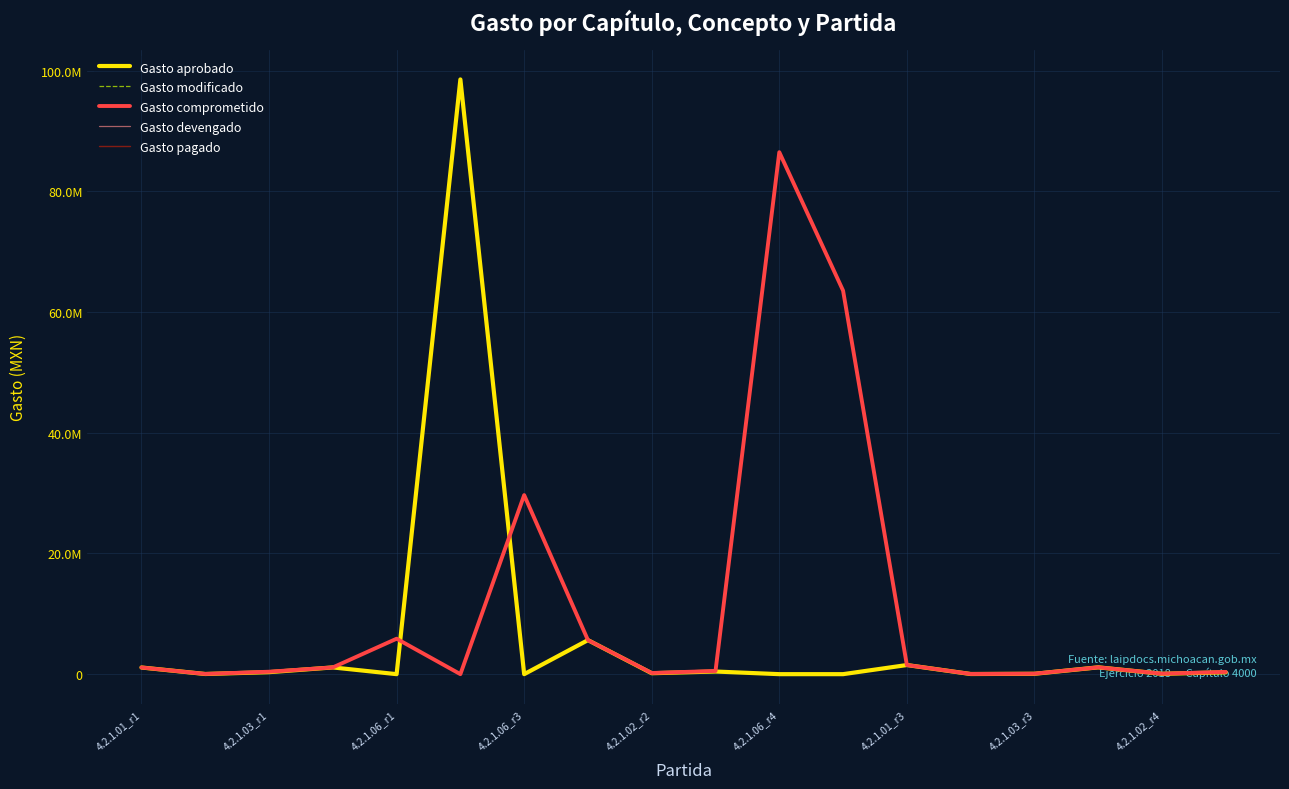

Where does the Gasto devengado series first go above 1103875?

4.2.1.06_r3